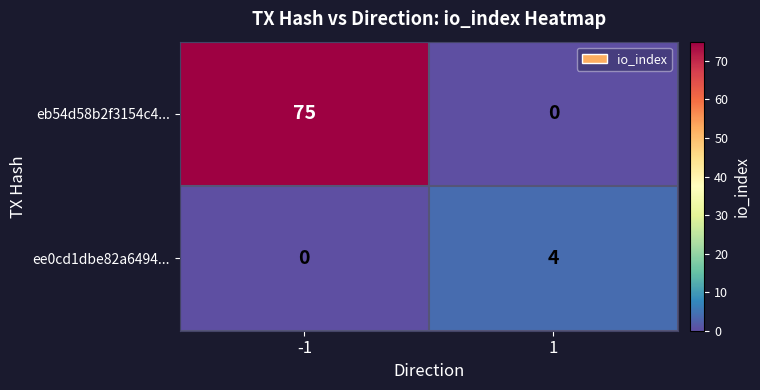

Which series has the widest spread of values?

eb54d58b2f3154c4...